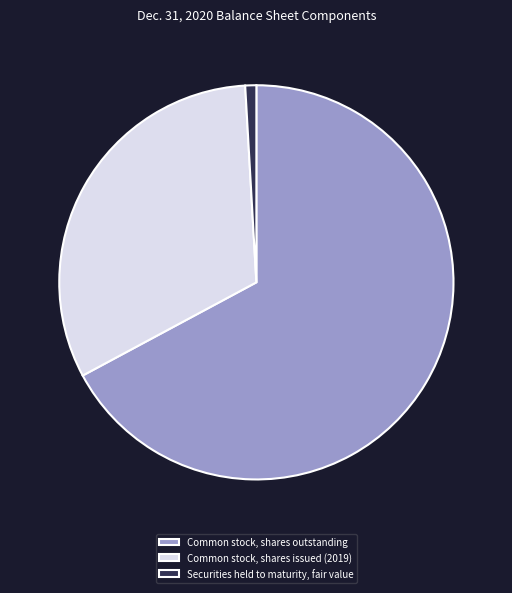

How many slices are in this pie chart?

3